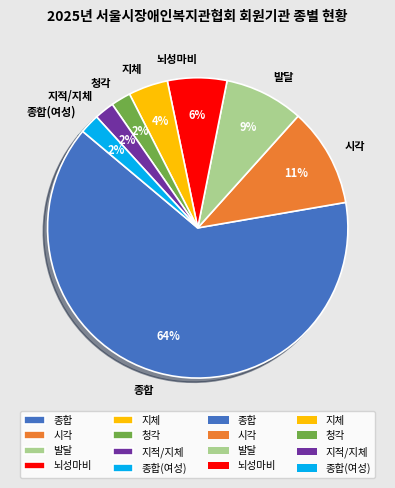

What is the majority slice?

종합